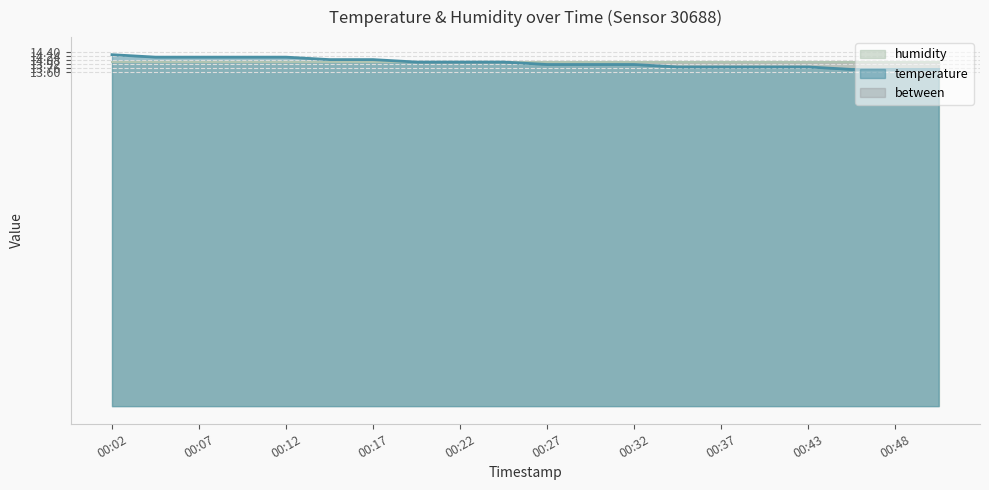

What is the value of the 15th point from the left?

13.8